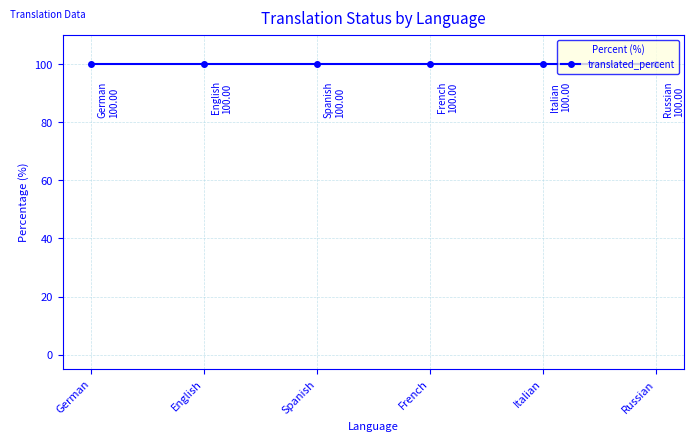

What is the label of the 5th point from the right?

English